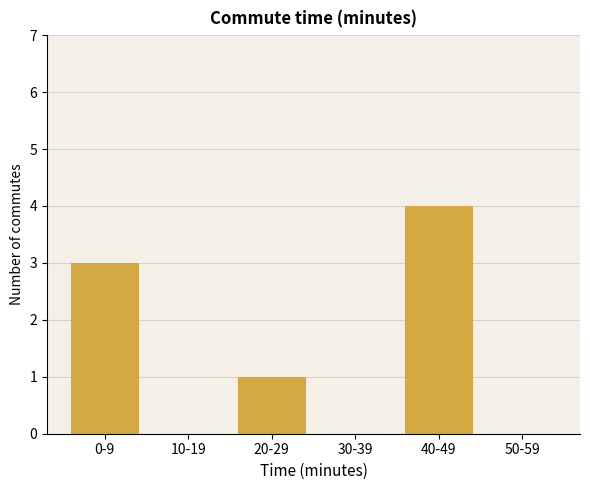

Reading left to right, transcribe all the data shown in this chart.

0-9=3	10-19=0	20-29=1	30-39=0	40-49=4	50-59=0